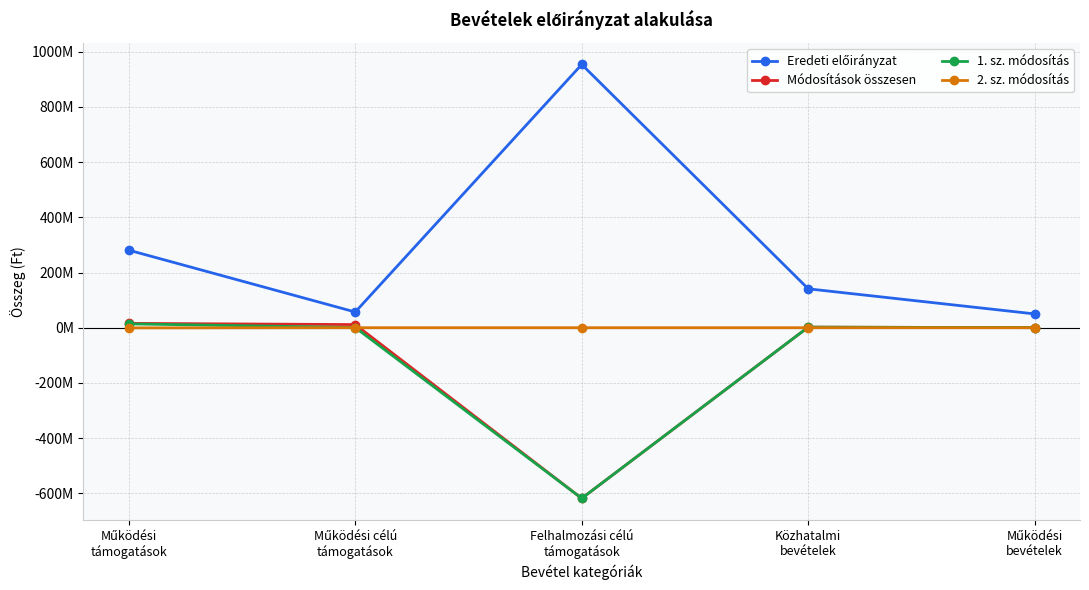

At which category does Módosítások összesen reach its first local valley?

Felhalmozási célú
támogatások